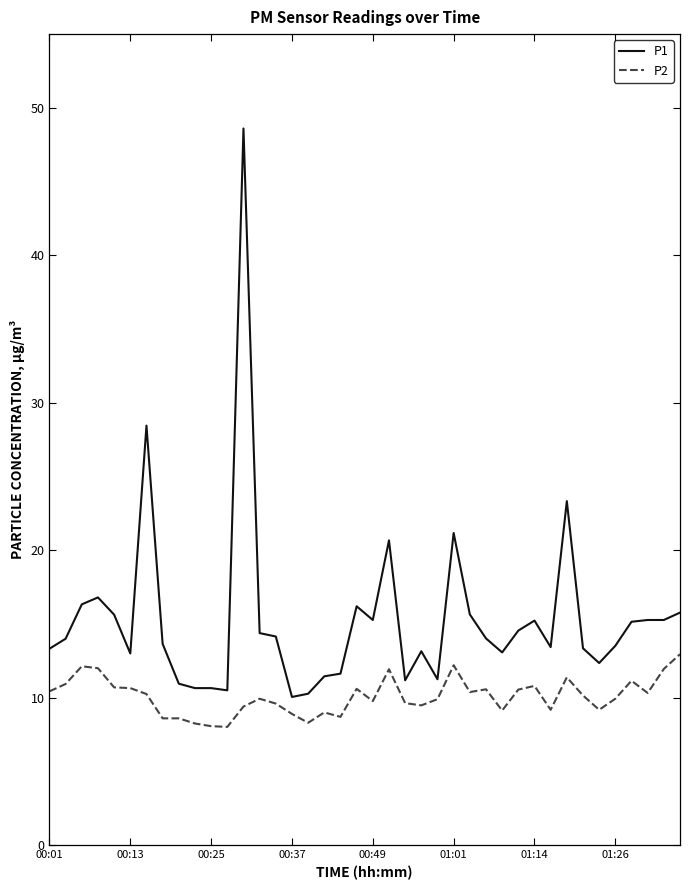

What is the minimum value shown in the chart?

8.0